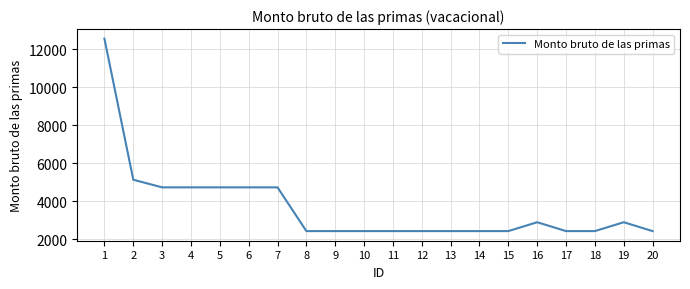

What is the ratio of the value at 13 to the value at 20?

1.0